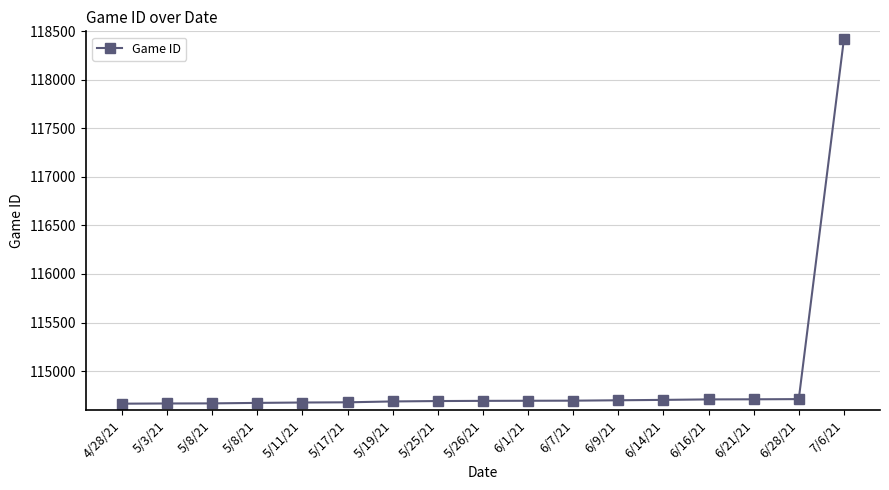

Where does the data first go above 114693?

6/1/21